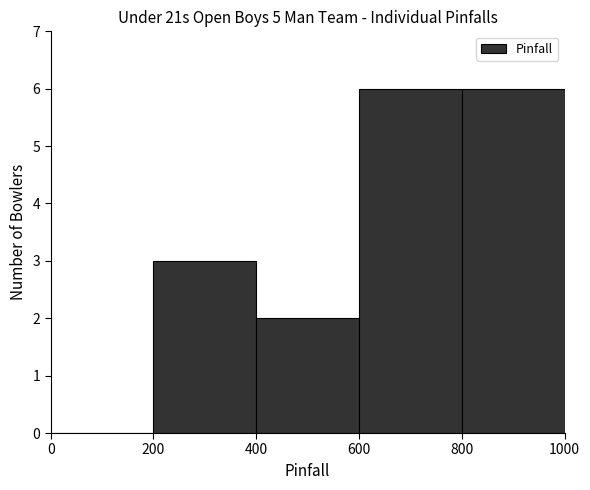

Reading left to right, list every bar in this chart as the range it spans on the x-axis followed by its height. The values are not printed on the chart, so give them approximately, as read against the axis.

0 to 200: 0
200 to 400: 3
400 to 600: 2
600 to 800: 6
800 to 1000: 6